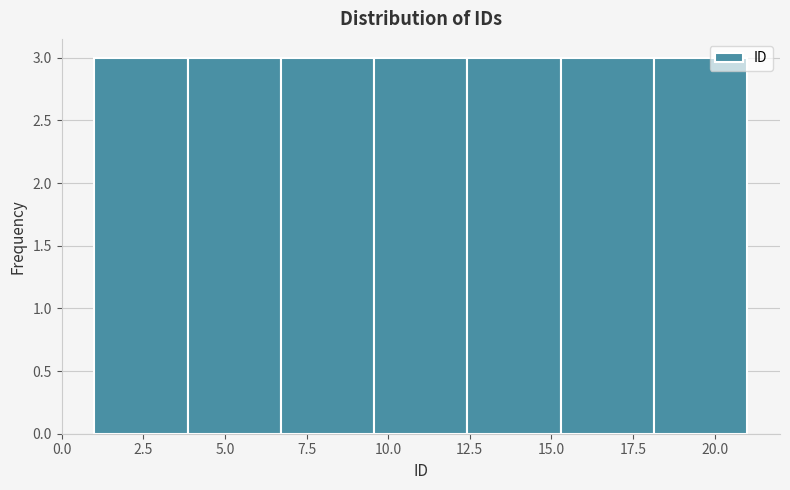

How tall is the bar that spans 18.0 to 21.0 on the x-axis? Neither the bar edges nor the heights are printed on the chart, so give them approximately, as read against the axes.

3